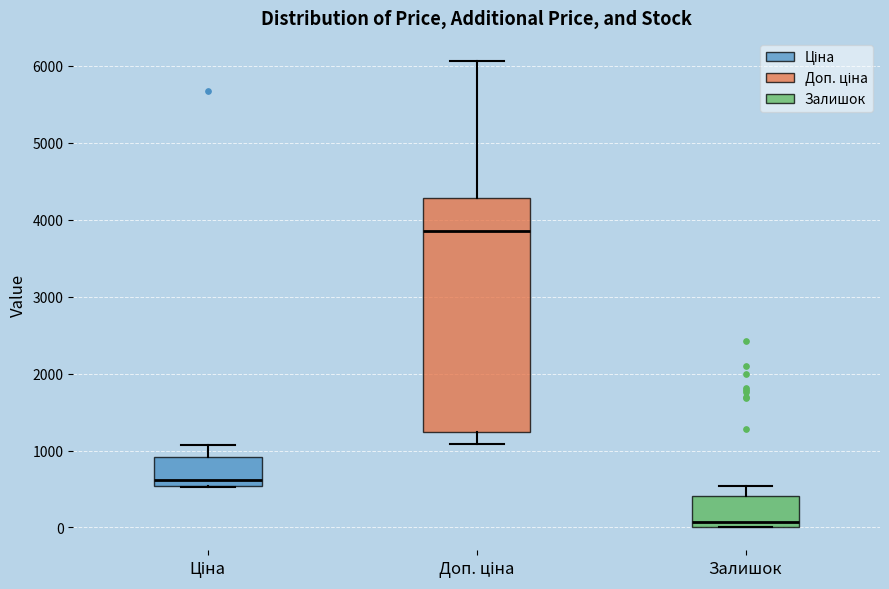

Reading left to right, transcribe this box plot: for each box, give where its median line is, the range the box spans, and where its two whiskers end, as read against the y-axis. The values are not printed on the chart, so give them approximately, as read against the axis.

Ціна: median 600, box 500 to 900, whiskers 500 to 1100
Доп. ціна: median 3900, box 1200 to 4300, whiskers 1100 to 6100
Залишок: median 100, box 0 to 400, whiskers 0 to 500